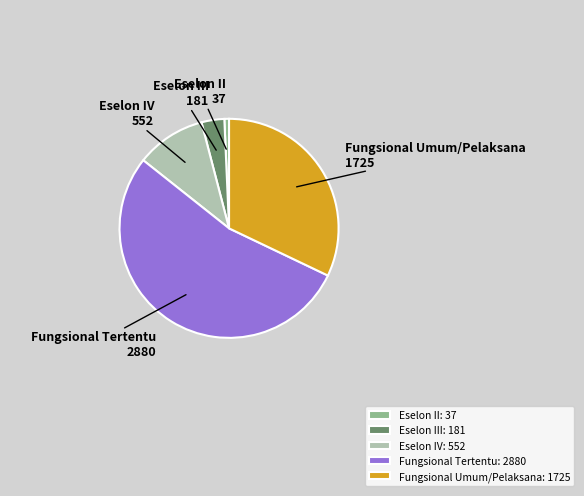

Which has a higher value, Fungsional Umum/Pelaksana or Eselon IV?

Fungsional Umum/Pelaksana